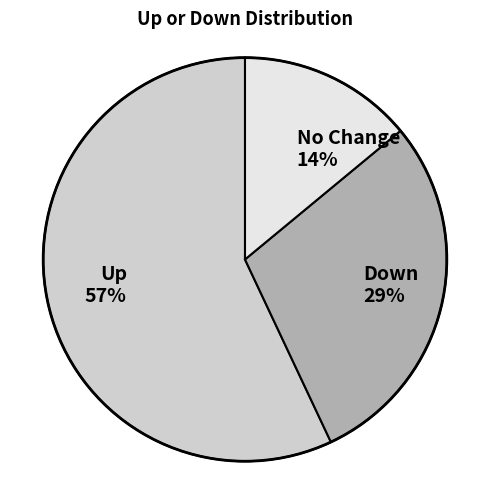

To the nearest percent, what is the difference between the largest and smallest slice percentages?

43%